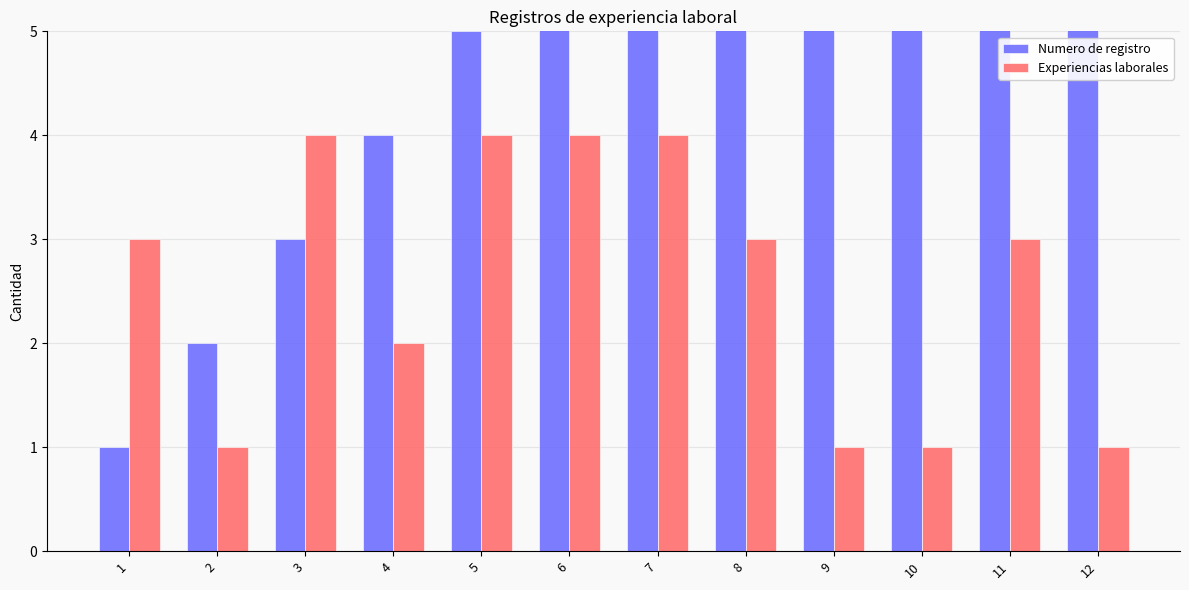

Which series has the largest total across all categories?

Numero de registro